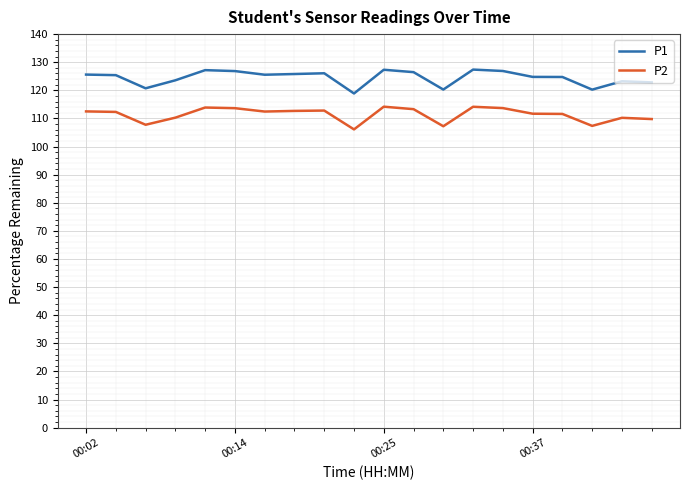

What is the difference between the maximum and minimum values in the P2 series?

8.1